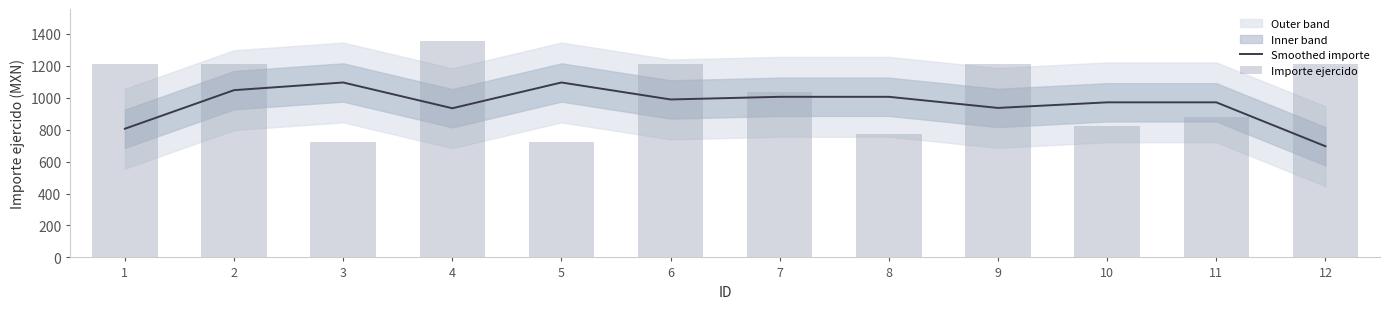

Which series changed the most between 5 and 12?

Importe ejercido